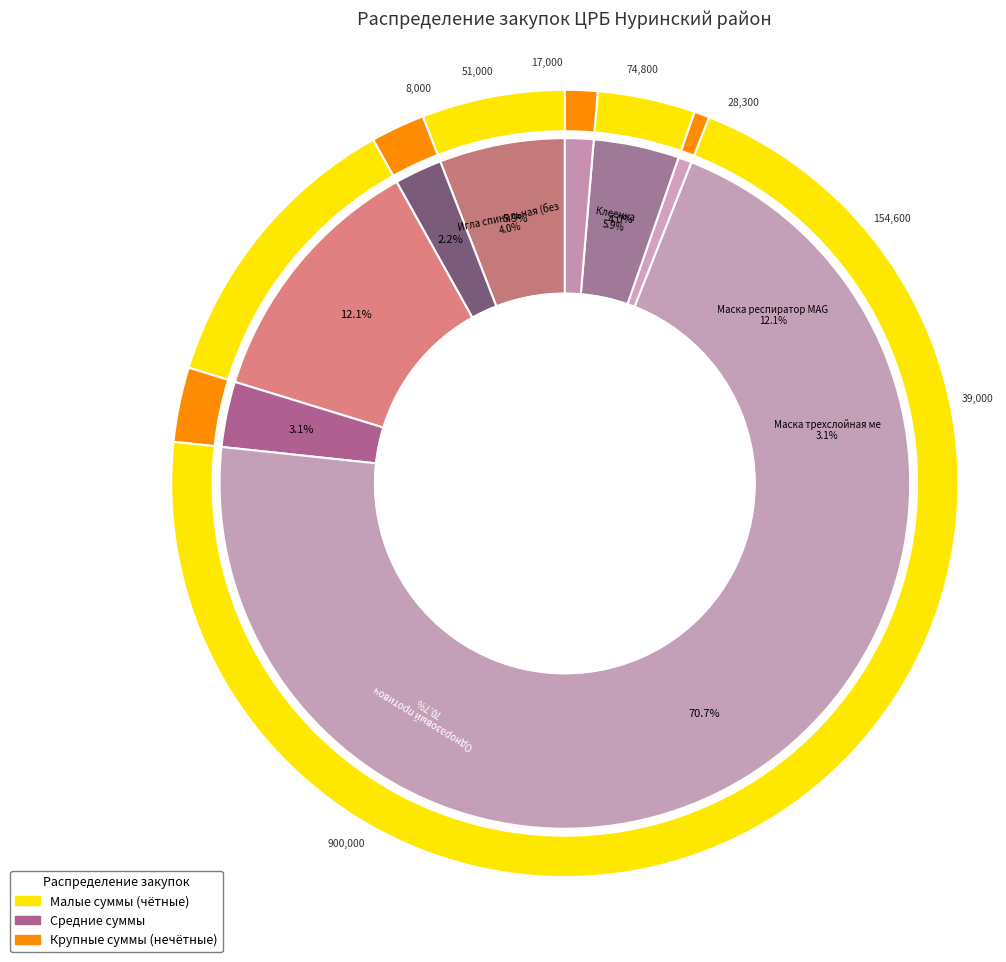

What percentage is the Игла спинальная (без проводника) slice, to the nearest percent?

4%